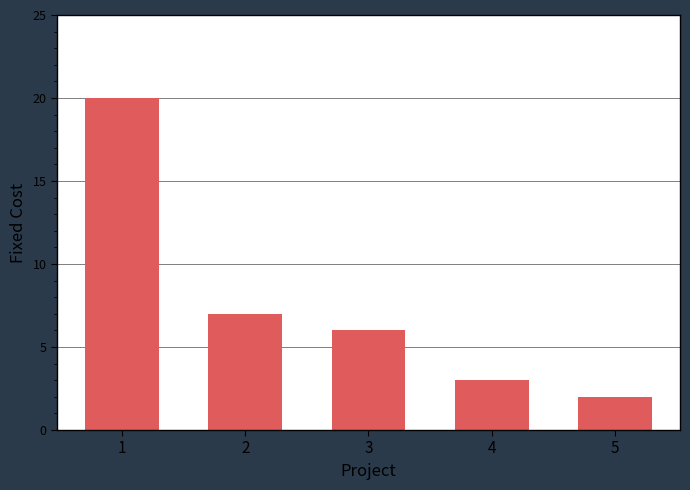

Where is the data nearest to the value 11?

2